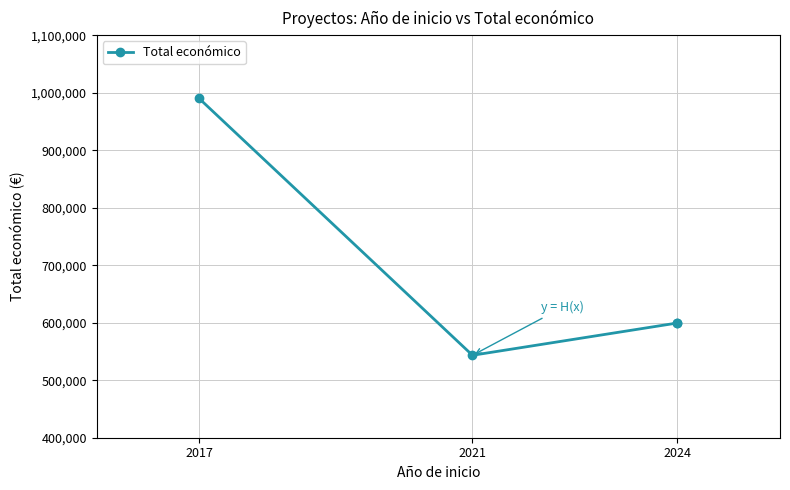

True or false: the data shows 155404 at 2024.

False